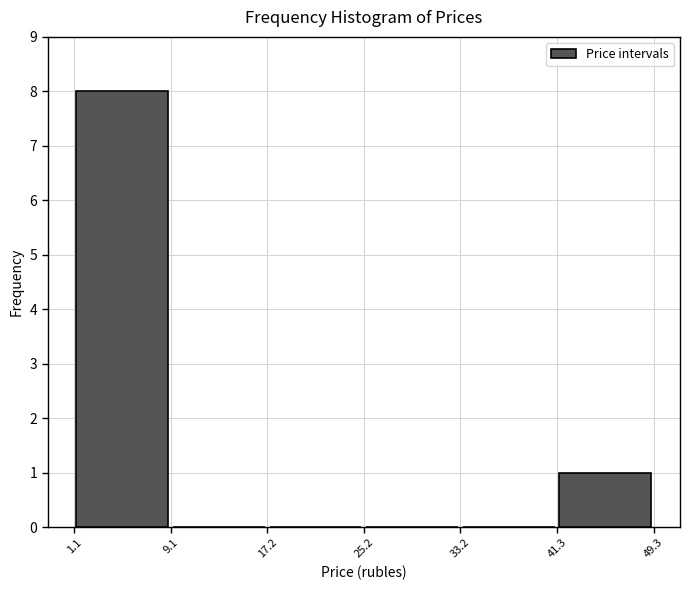

Reading left to right, list every bar in this chart as the range it spans on the x-axis followed by its height. The values are not printed on the chart, so give them approximately, as read against the axis.

1.1 to 9.1: 8
9.1 to 17.2: 0
17.2 to 25.2: 0
25.2 to 33.2: 0
33.2 to 41.3: 0
41.3 to 49.3: 1